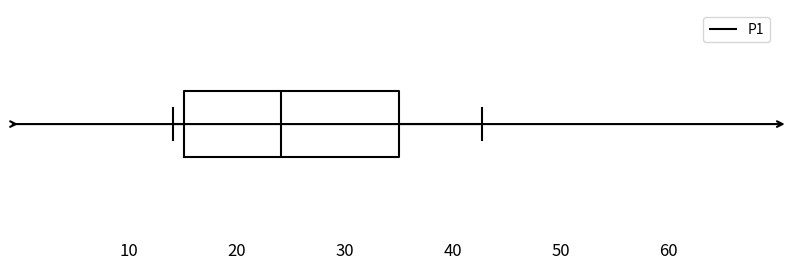

Read this box plot against the x-axis: the position of the median line, the range covered by the box, and the ends of both whiskers. The values are not printed on the chart, so give them approximately, as read against the axis.

median 24, box 15 to 35, whiskers 14 to 43